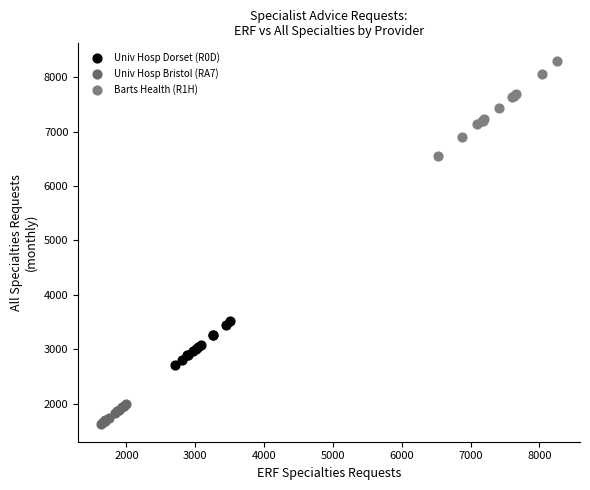

Which series has the widest spread of Y values?

Barts Health (R1H)